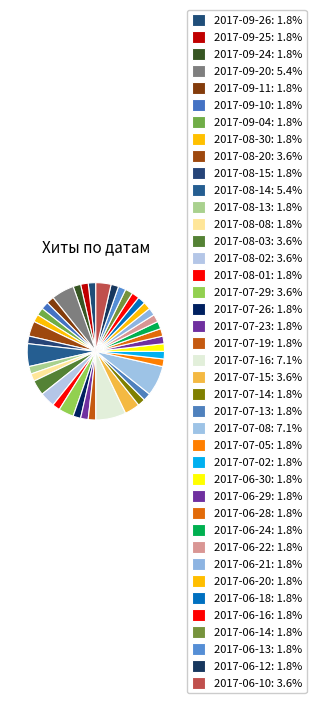

Does 2017-08-03 represent more than half of the total?

No